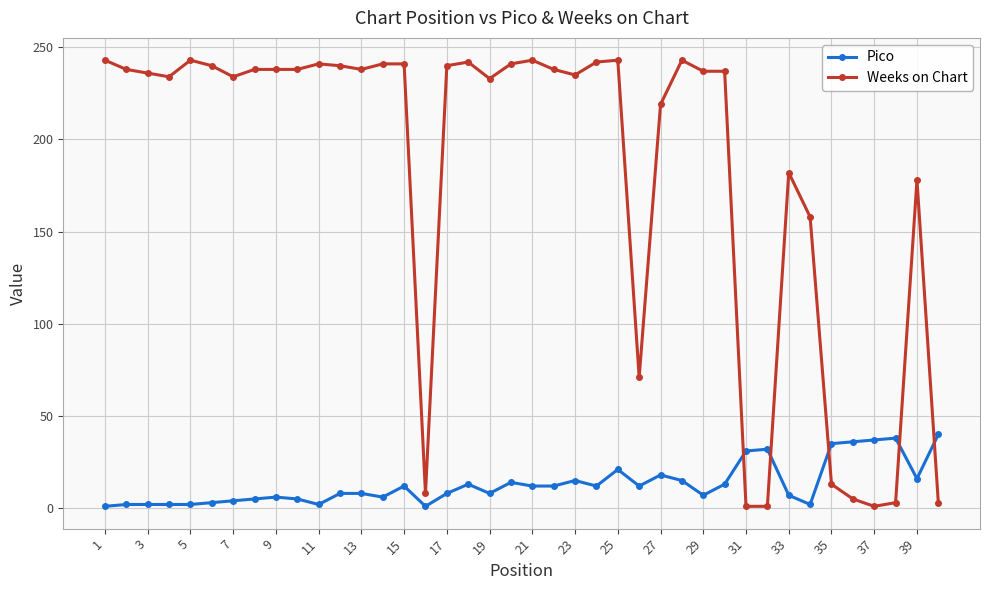

Which series has the largest range (max minus min)?

Weeks on Chart